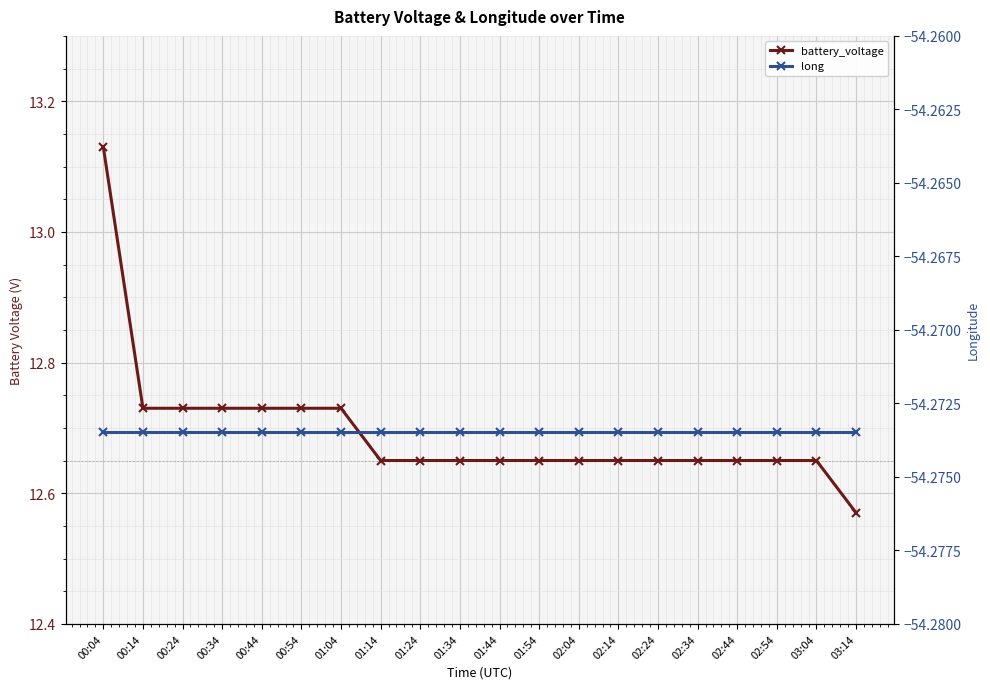

What is the highest value of the battery_voltage series?

13.1